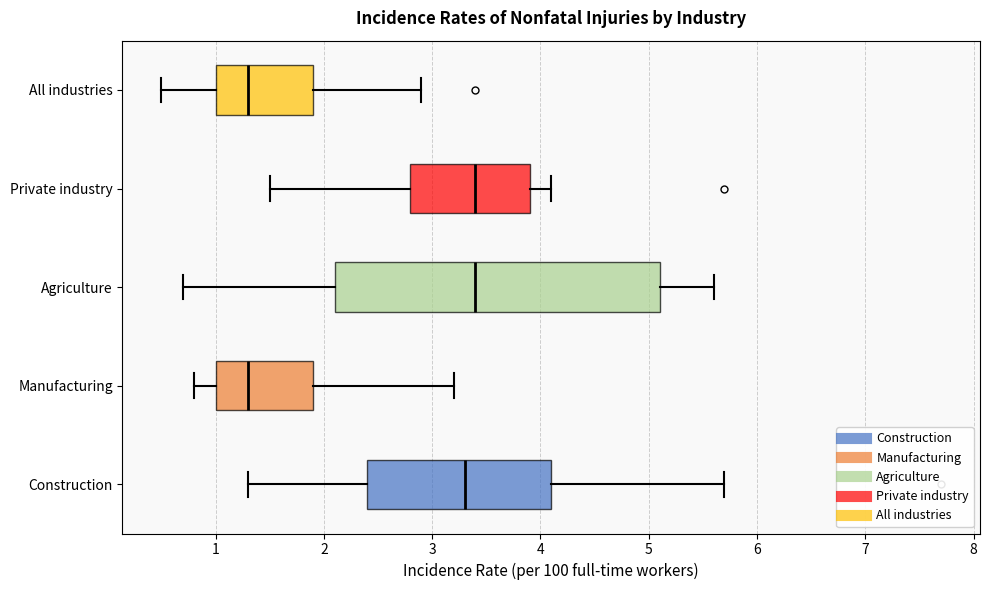

Which box is the widest, from its left edge to its right edge?

Agriculture